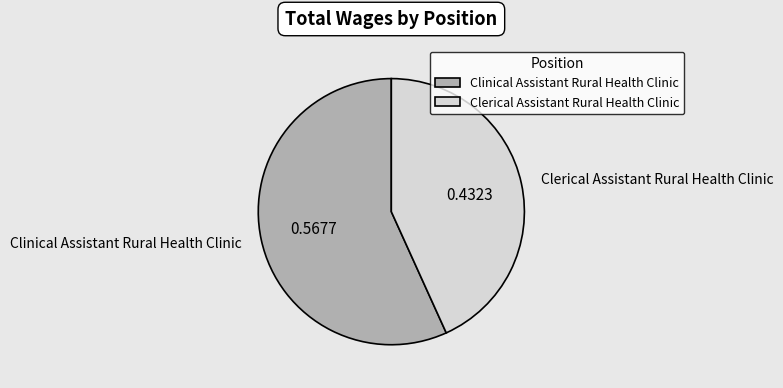

Which category has the biggest portion of the pie?

Clinical Assistant Rural Health Clinic